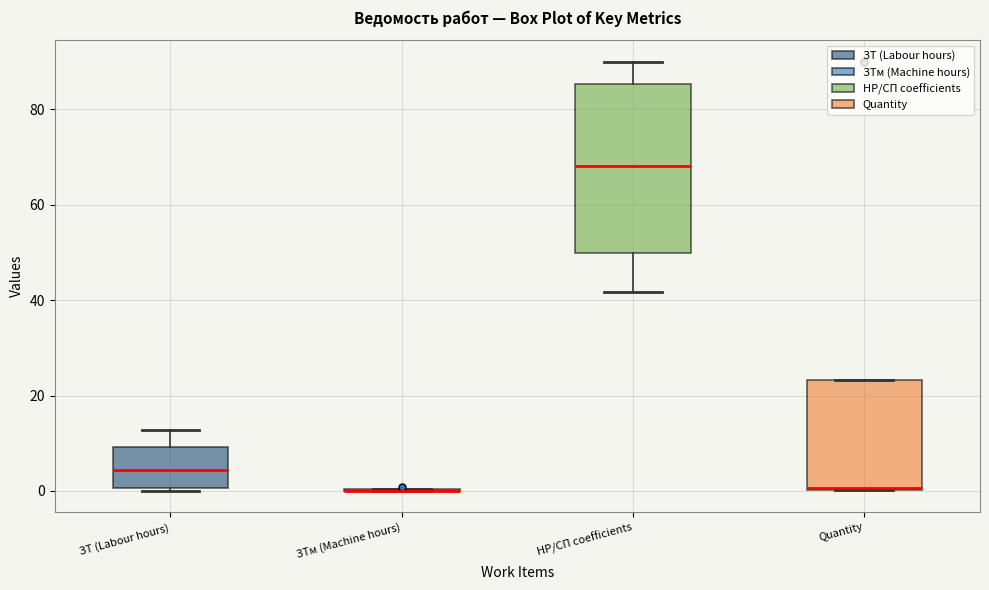

Comparing the boxes themselves (not the whiskers), which one is the tallest?

НР/СП coefficients